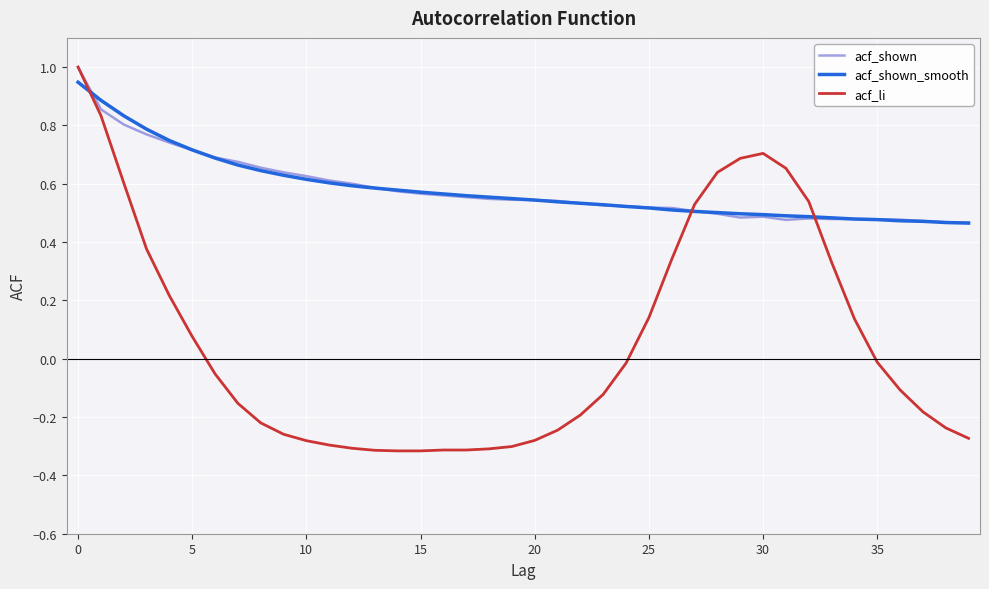

Which series has the largest range (max minus min)?

acf_li